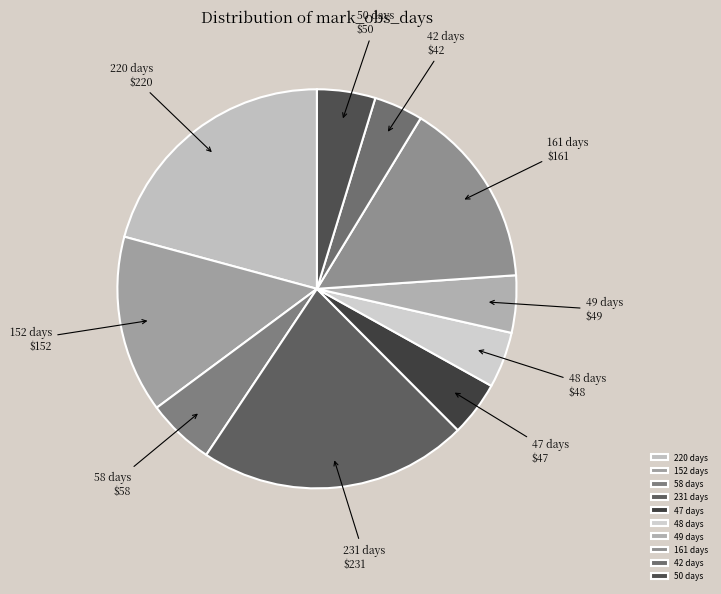

The 220 days slice represents 21% of the pie. True or false?

True